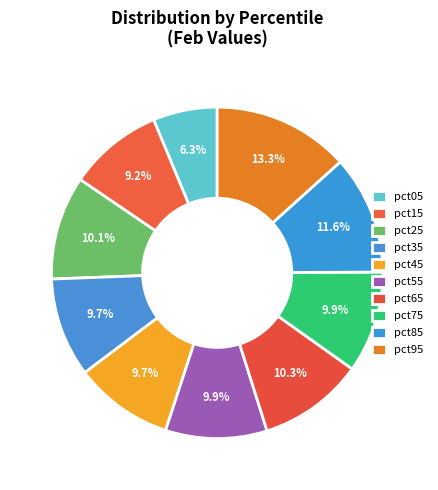

How many slices are in this pie chart?

10